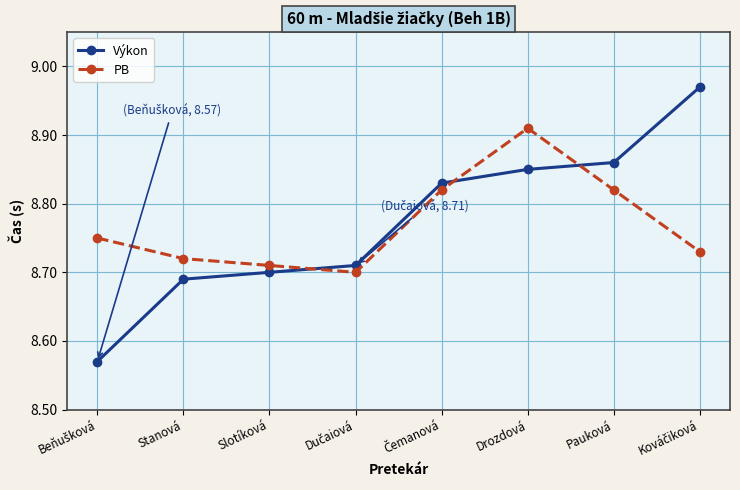

The value of PB at Slotíková is 8.7. True or false?

True